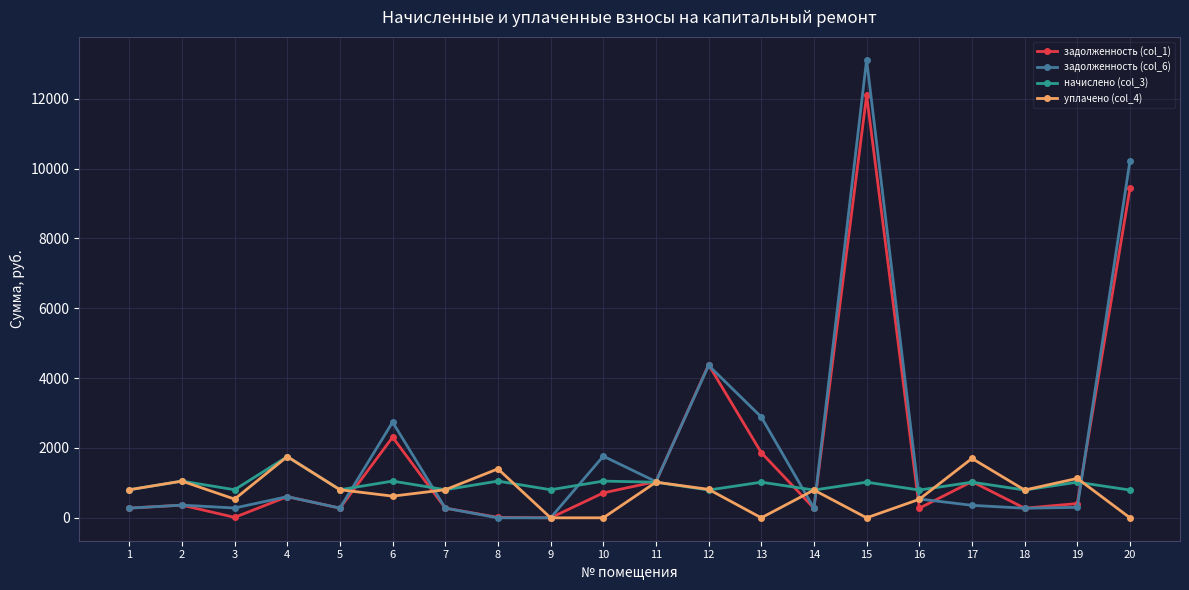

True or false: задолженность (col_6) has more than 1 interior local peaks.

True